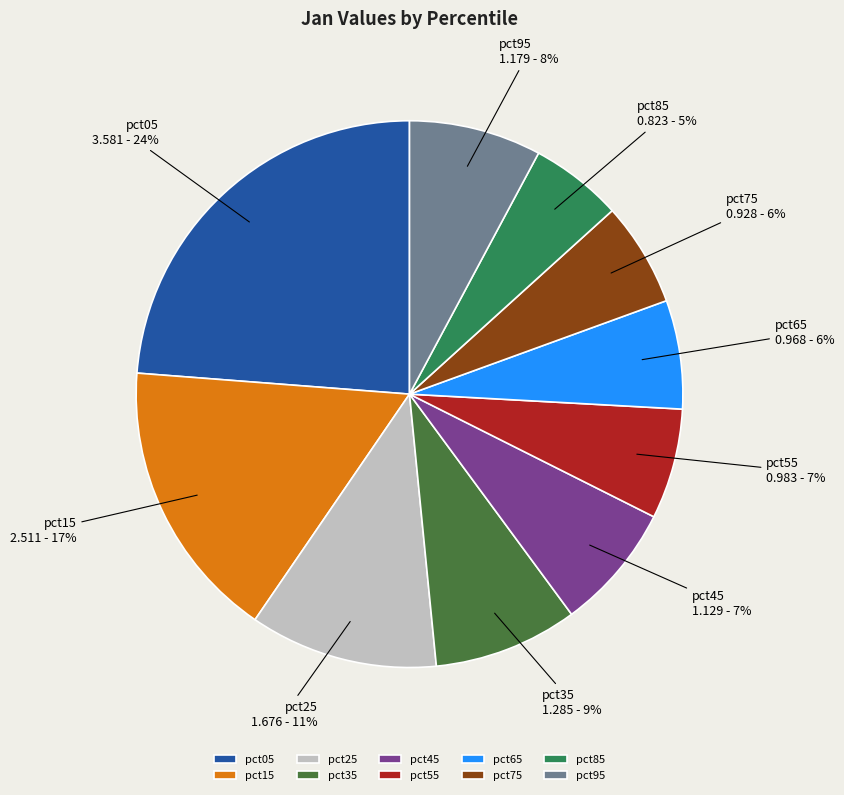

Does pct75 account for over 50% of the chart?

No